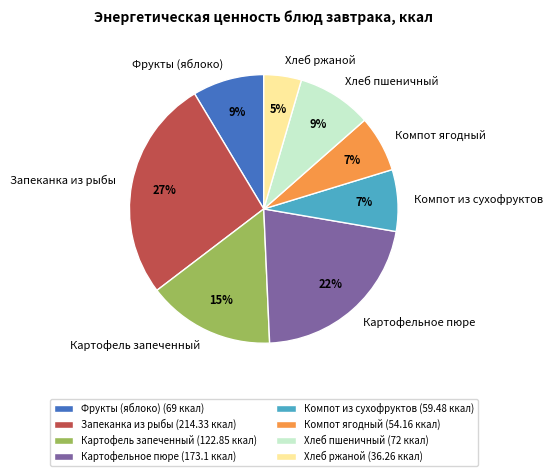

How many segments does this pie chart have?

8